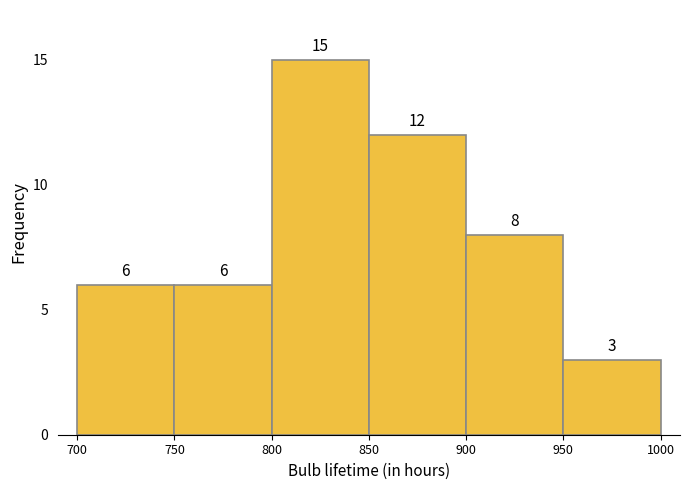

Reading left to right, transcribe this chart: for each bar, give the range it covers on the x-axis and its height.

700 to 750: 6
750 to 800: 6
800 to 850: 15
850 to 900: 12
900 to 950: 8
950 to 1000: 3